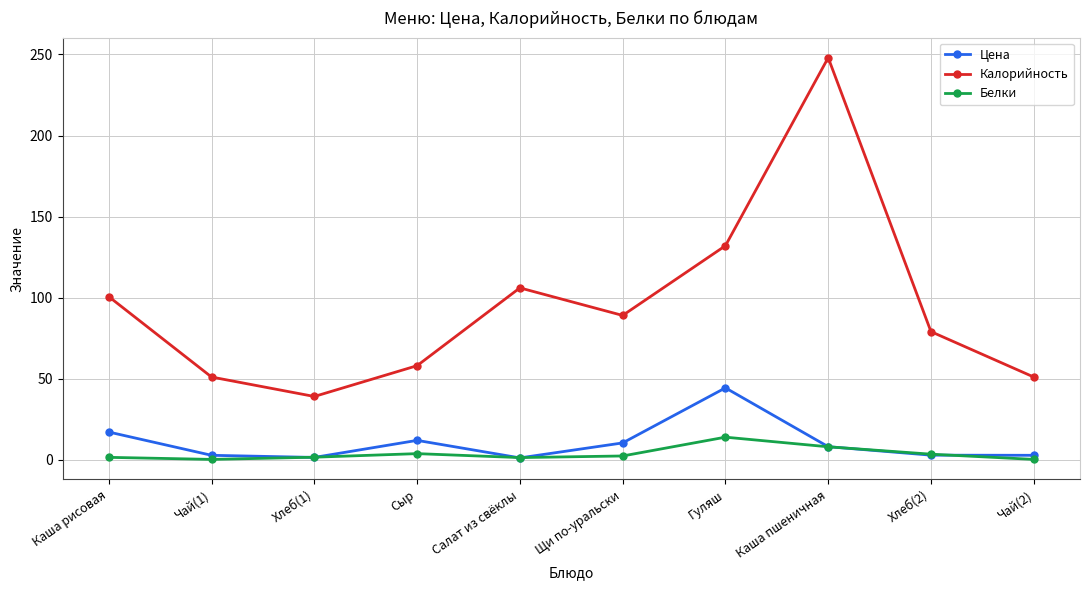

Which series has the largest total across all categories?

Калорийность